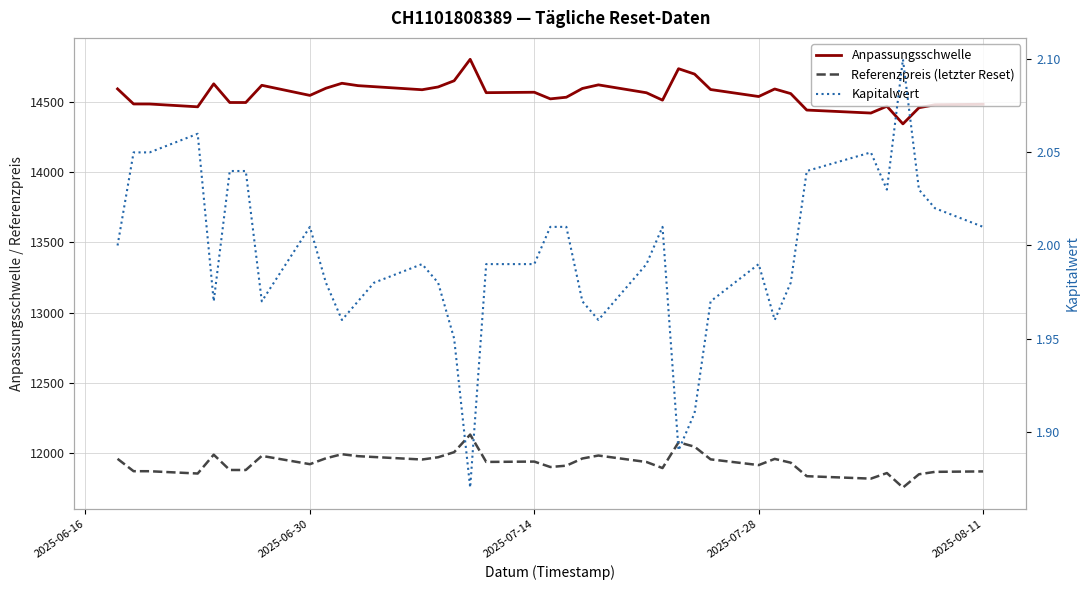

What is the sum of all Referenzpreis (letzter Reset) values?

453382.5